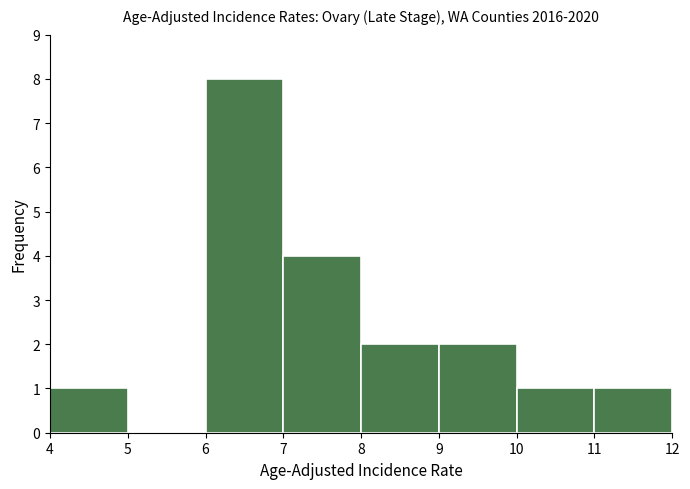

Reading left to right, list every bar in this chart as the range it spans on the x-axis followed by its height. The values are not printed on the chart, so give them approximately, as read against the axis.

4 to 5: 1
5 to 6: 0
6 to 7: 8
7 to 8: 4
8 to 9: 2
9 to 10: 2
10 to 11: 1
11 to 12: 1